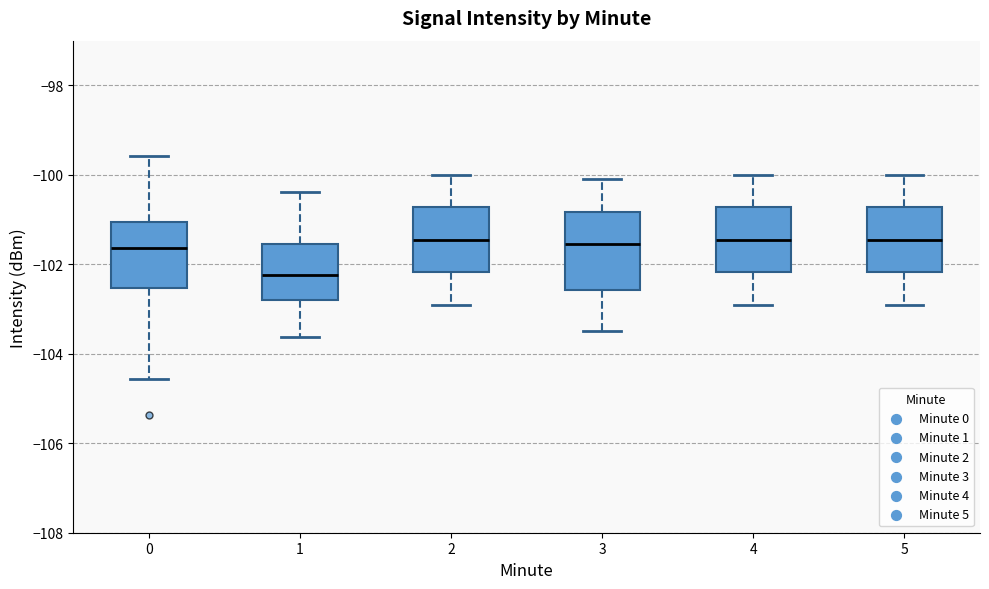

Reading left to right, transcribe this box plot: for each box, give where its median line is, the range the box spans, and where its two whiskers end, as read against the y-axis. The values are not printed on the chart, so give them approximately, as read against the axis.

0: median -101.6, box -102.6 to -101.0, whiskers -104.6 to -99.6
1: median -102.2, box -102.8 to -101.6, whiskers -103.6 to -100.4
2: median -101.4, box -102.2 to -100.8, whiskers -102.8 to -100.0
3: median -101.6, box -102.6 to -100.8, whiskers -103.4 to -100.0
4: median -101.4, box -102.2 to -100.8, whiskers -102.8 to -100.0
5: median -101.4, box -102.2 to -100.8, whiskers -102.8 to -100.0